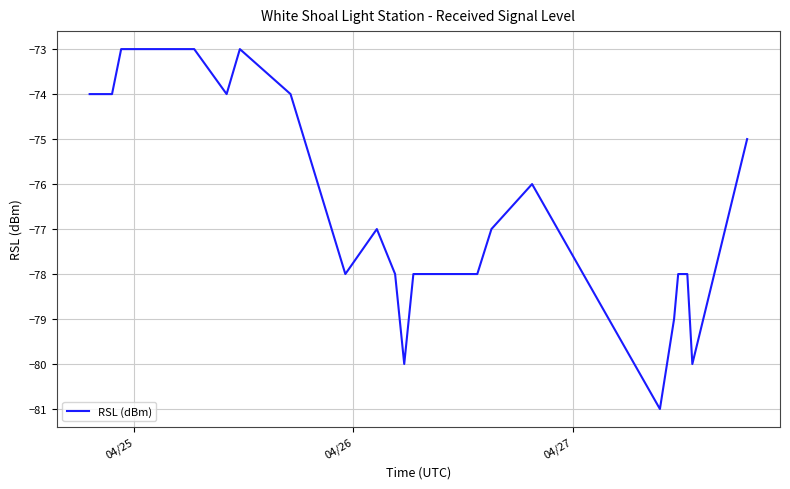

What is the difference between the maximum and minimum values?

8